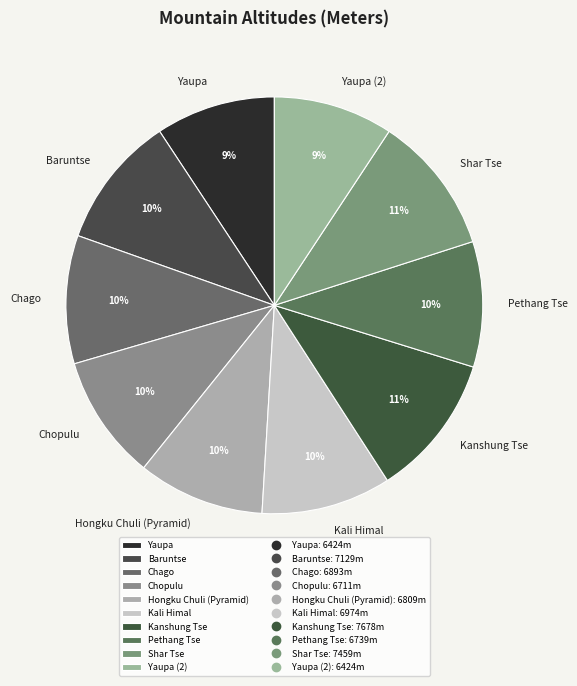

To the nearest percent, what portion does Kanshung Tse represent?

11%